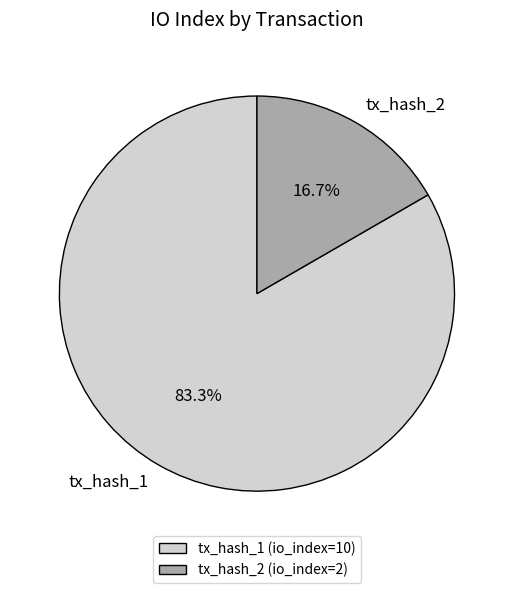

What is the total percentage of tx_hash_2 and tx_hash_1?

100.0%